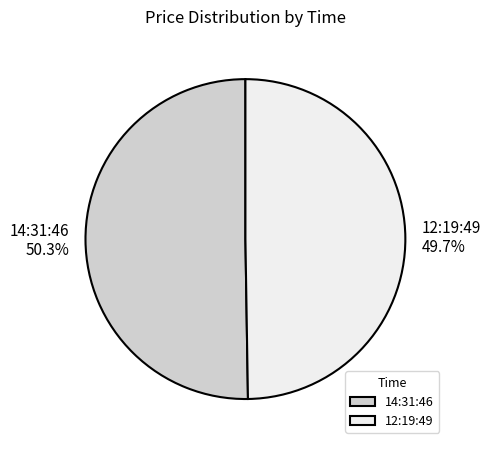

What is the total percentage of 12:19:49 and 14:31:46?

100.0%